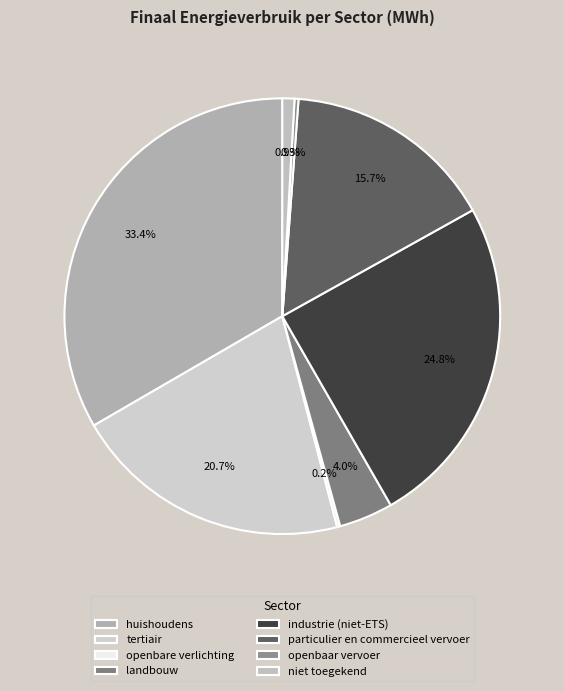

Is landbouw the majority of the pie?

No